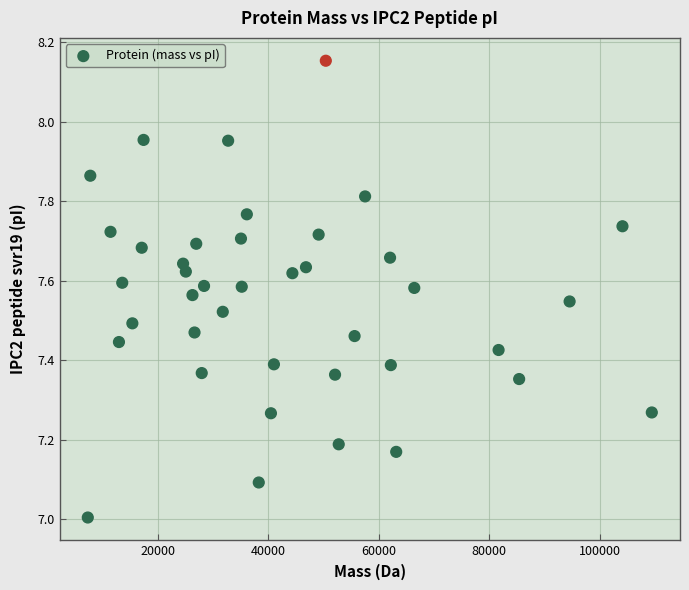

What is the range of Y values (max minus min)?

1.1